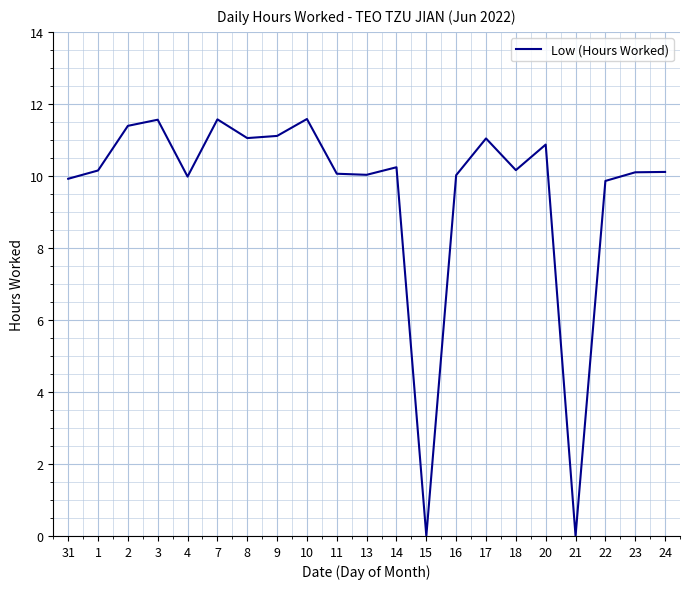

What is the sum of all values?

200.8